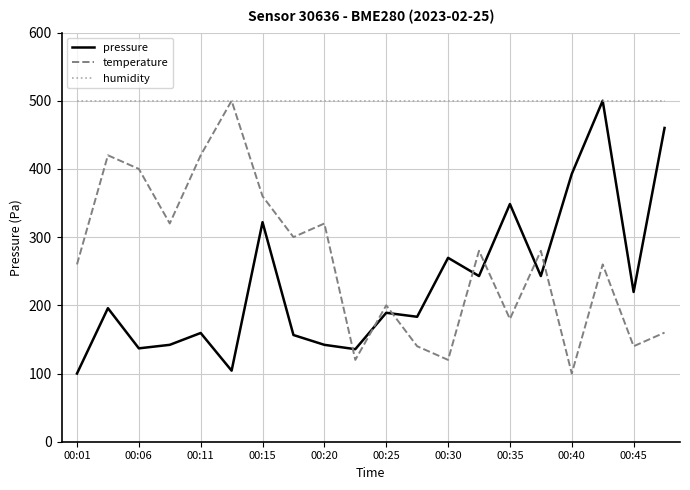

True or false: pressure and temperature cross at least once.

True